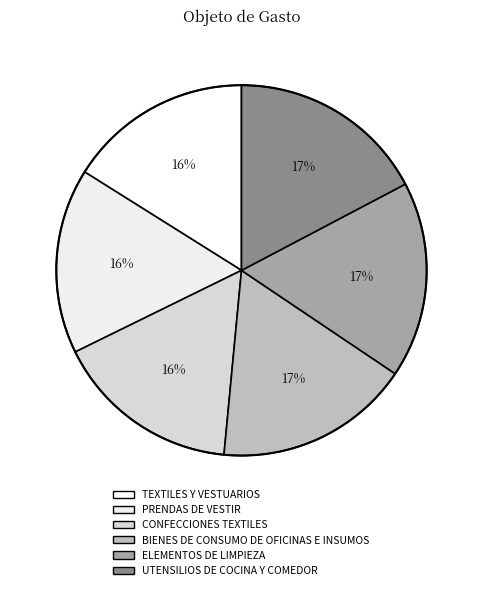

To the nearest percent, what is the combined percentage of UTENSILIOS DE COCINA Y COMEDOR and CONFECCIONES TEXTILES?

34%